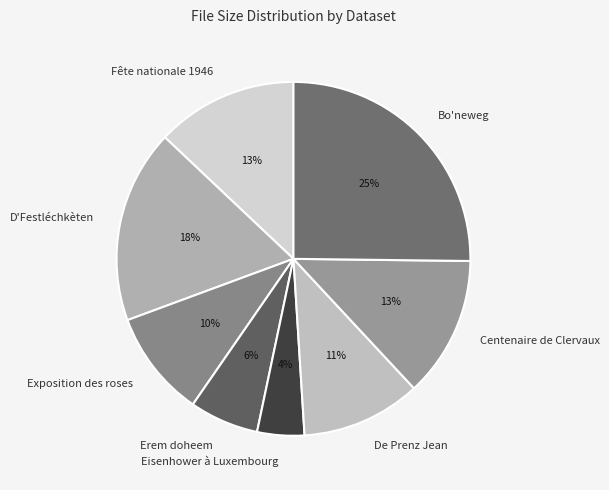

To the nearest percent, what is the difference between the Fête nationale 1946 and Exposition des roses slice percentages?

3%